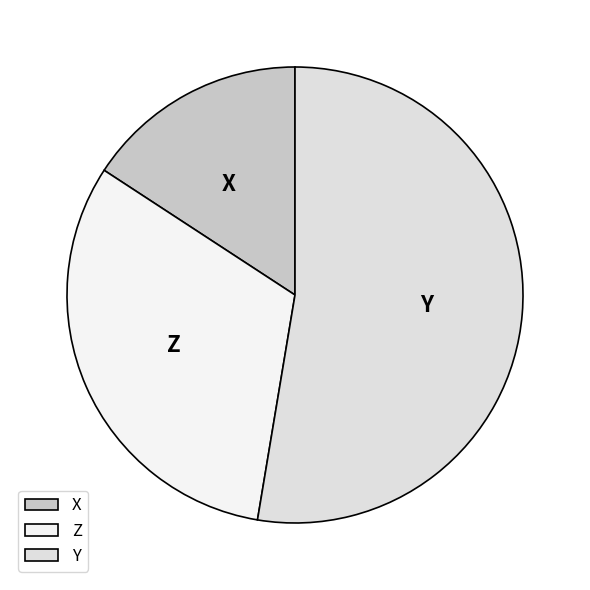

Combined, do Y and X account for over 50%?

Yes